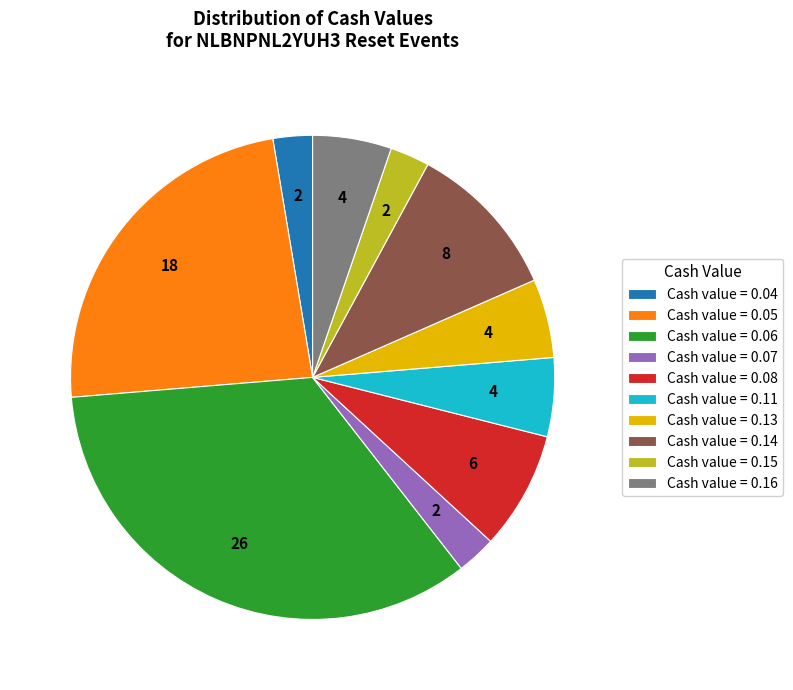

Which has a higher value, Cash value = 0.08 or Cash value = 0.05?

Cash value = 0.05